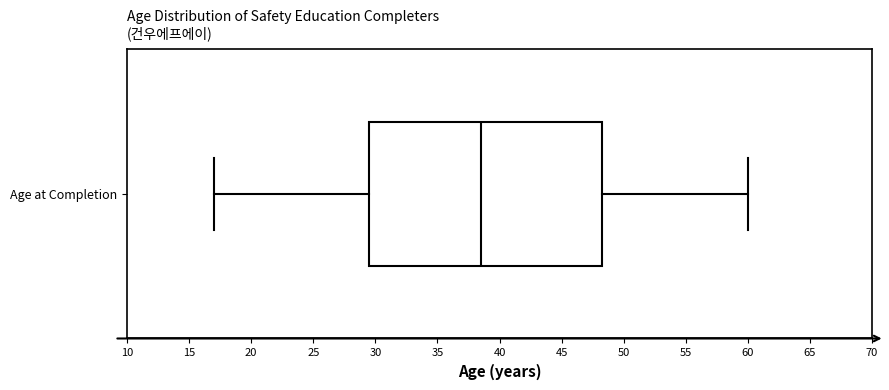

Read this box plot against the x-axis: the position of the median line, the range covered by the box, and the ends of both whiskers. The values are not printed on the chart, so give them approximately, as read against the axis.

median 38.5, box 29.5 to 48.5, whiskers 17.0 to 60.0